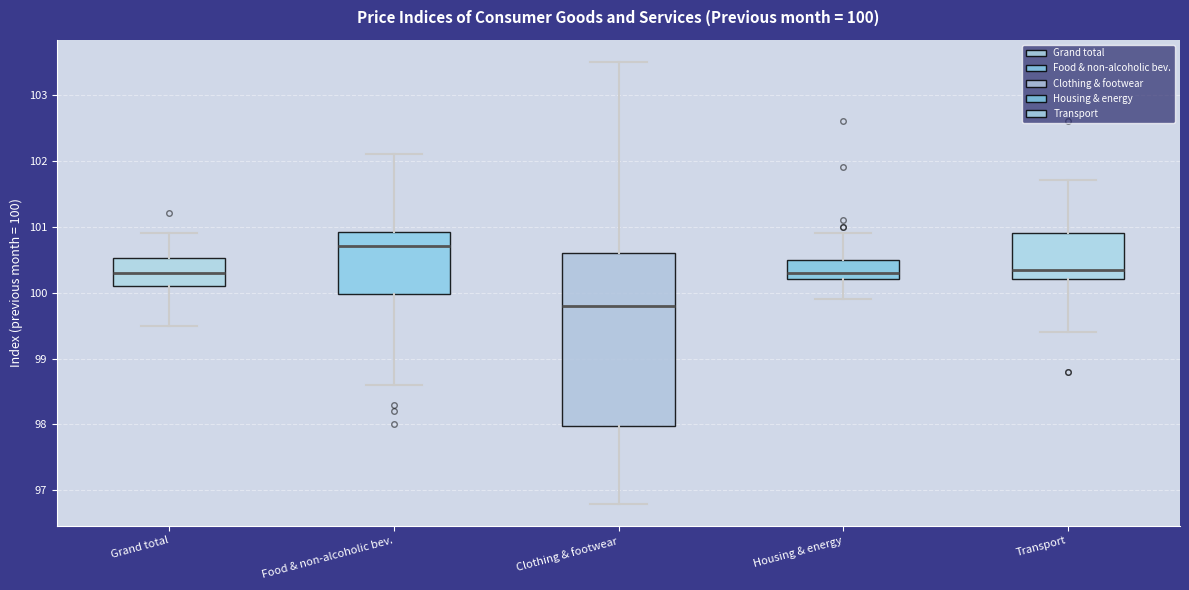

Which box's median line is the highest?

Food & non-alcoholic bev.